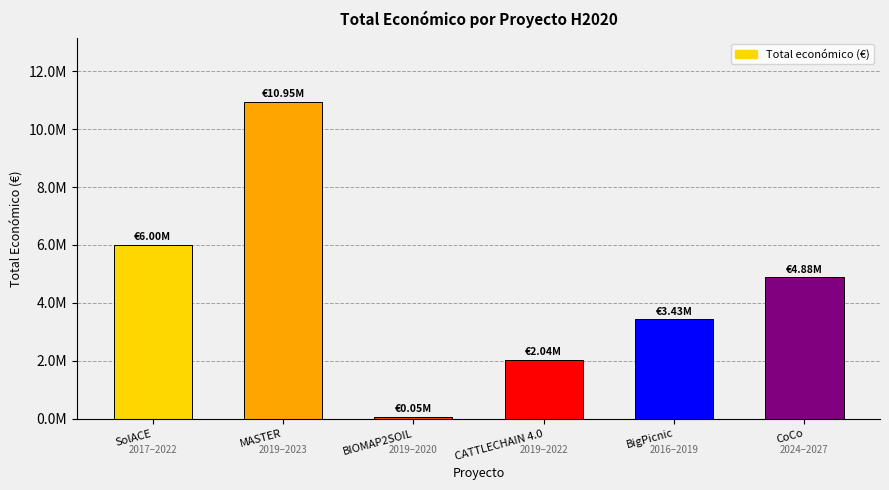

List the labels in order of value, largest first.

MASTER, SolACE, CoCo, BigPicnic, CATTLECHAIN 4.0, BIOMAP2SOIL